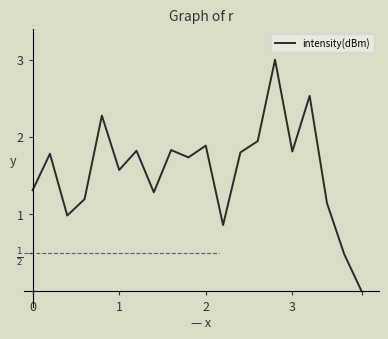

What is the difference between the maximum and minimum values?

3.0